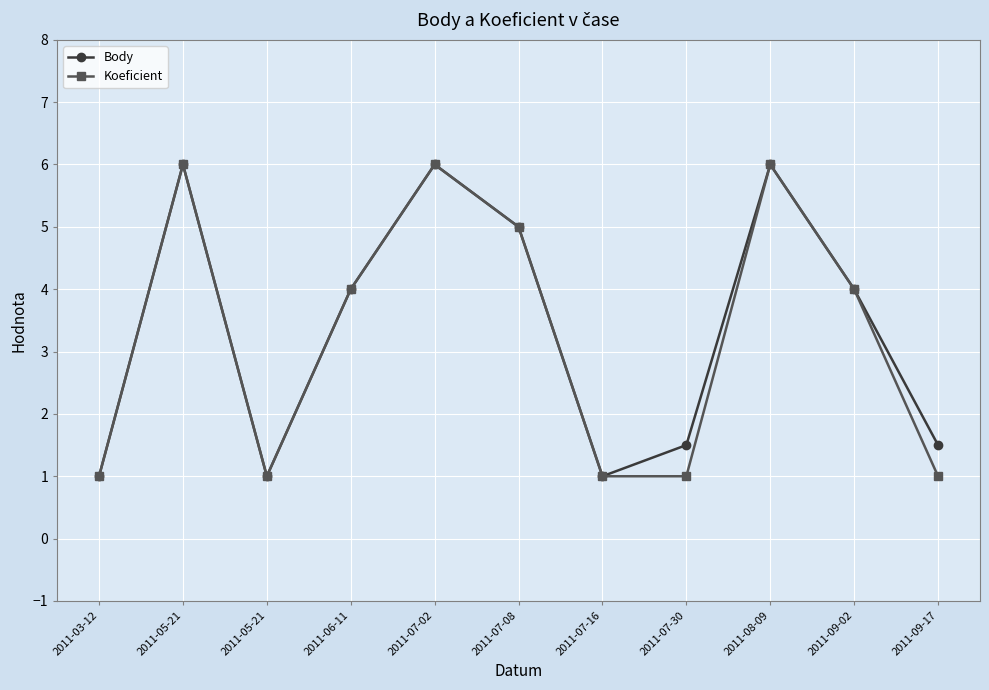

What is the label of the 8th point from the right?

2011-06-11